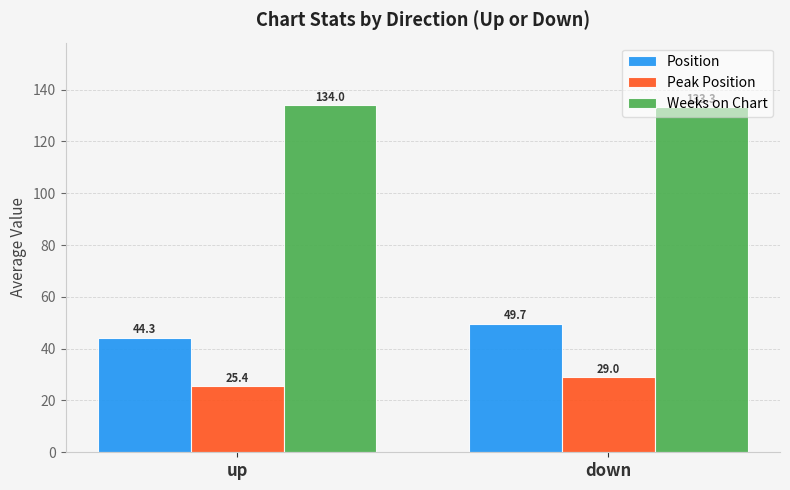

Which series has the largest total across all categories?

Weeks on Chart